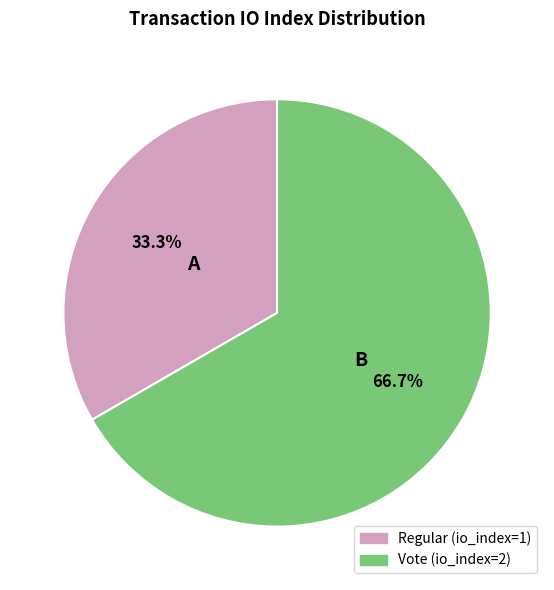

Is there any slice that represents more than half of the pie?

Yes